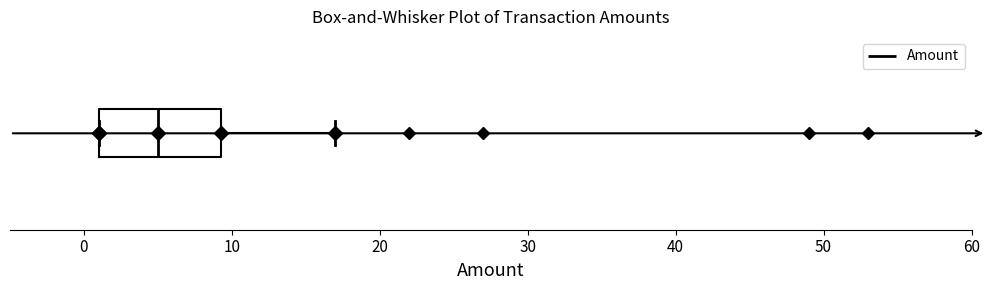

Transcribe this box plot: give where the median line is, the range the box spans, and where the two whiskers end, as read against the x-axis. The values are not printed on the chart, so give them approximately, as read against the axis.

median 5, box 1 to 9, whiskers 1 to 17